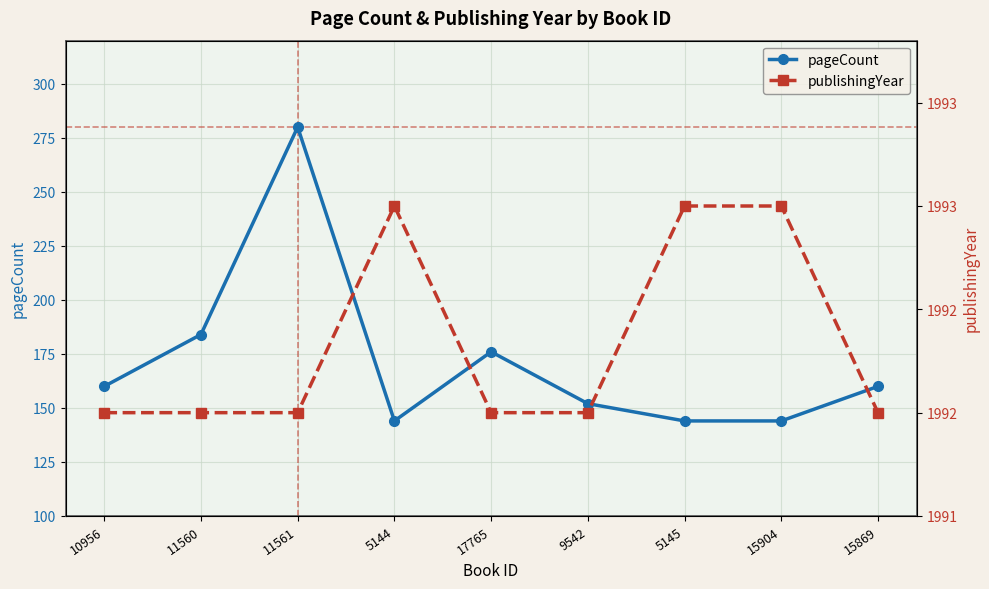

Which series has the largest total across all categories?

publishingYear